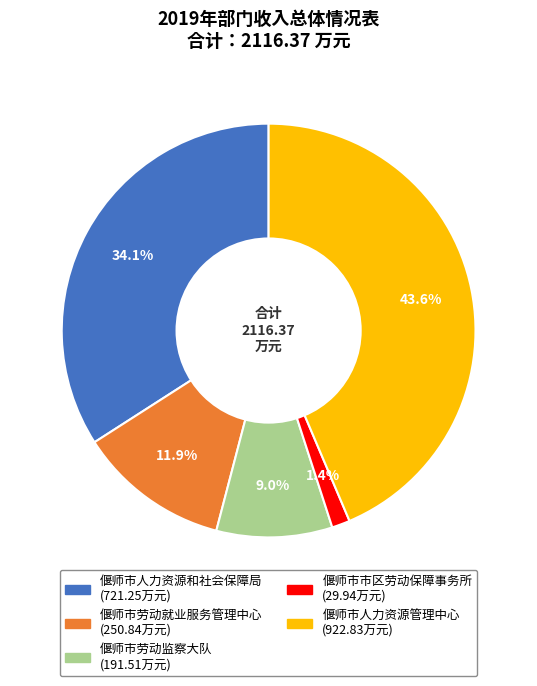

Rank the categories by value from highest to lowest.

偃师市人力资源管理中心, 偃师市人力资源和社会保障局, 偃师市劳动就业服务管理中心, 偃师市劳动监察大队, 偃师市市区劳动保障事务所